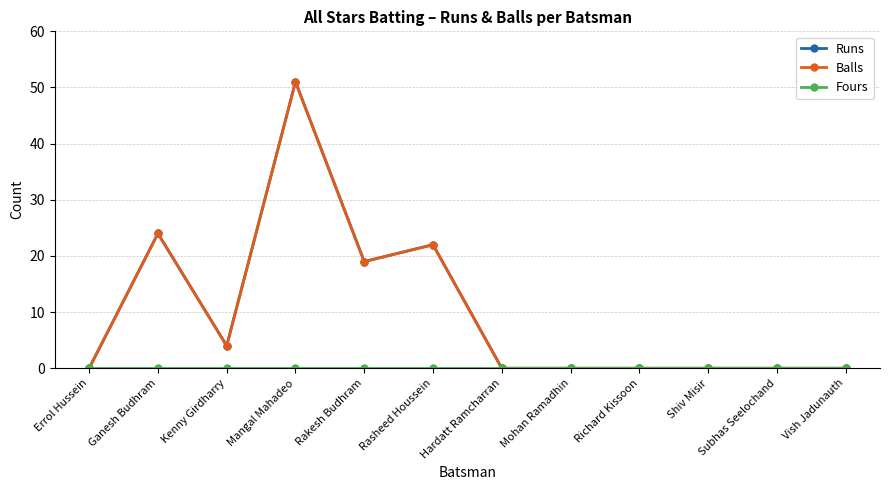

Rank the series at Rakesh Budhram from highest to lowest value.

Runs, Balls, Fours